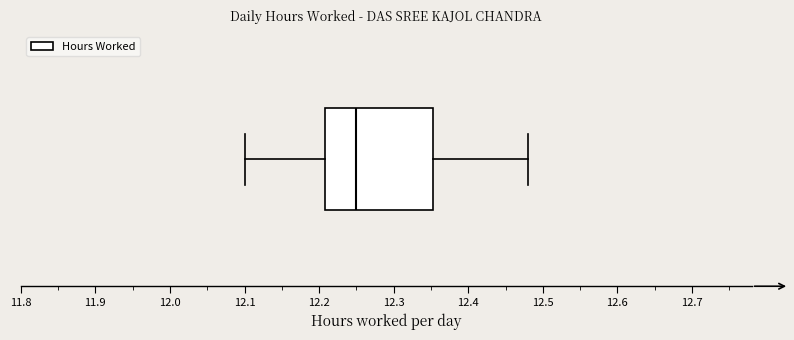

Where is the right edge of the box on the x-axis? The values are not printed on the chart, so give them approximately, as read against the axis.

12.35